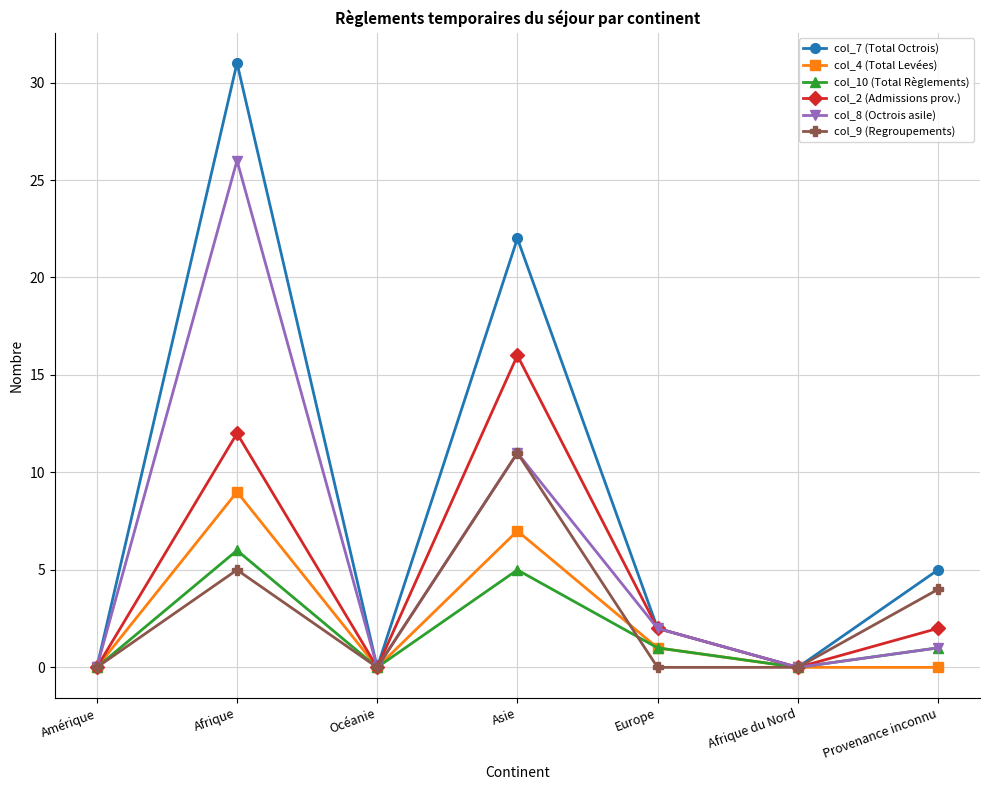

What is the greatest value displayed?

31